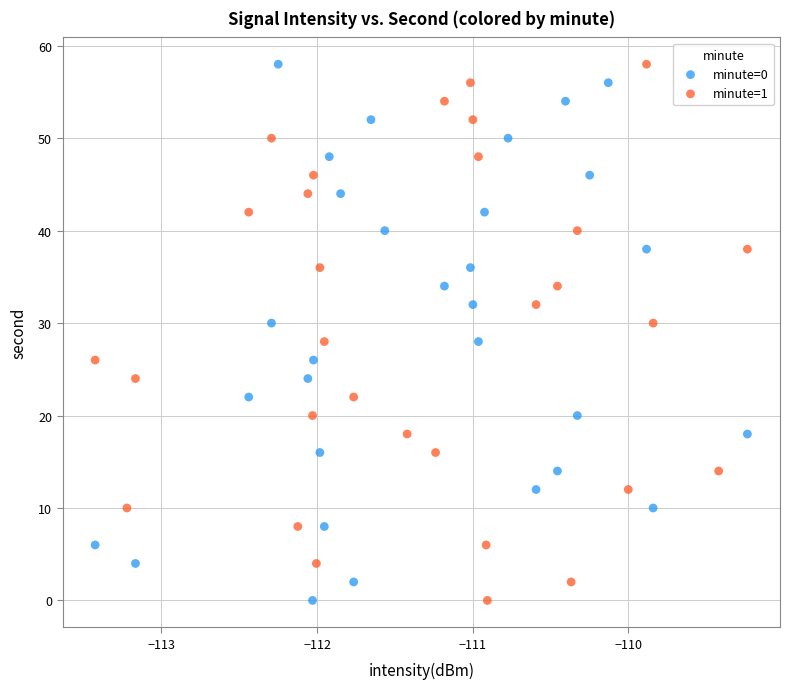

What are all the series names shown in the legend?

minute=0, minute=1